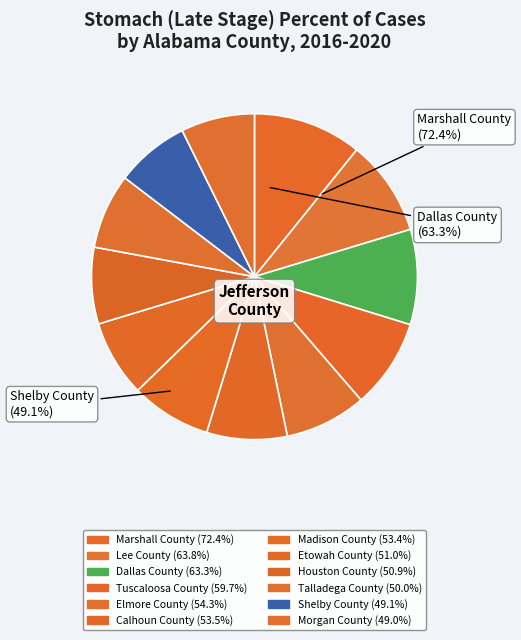

Does Talladega County represent more than half of the total?

No